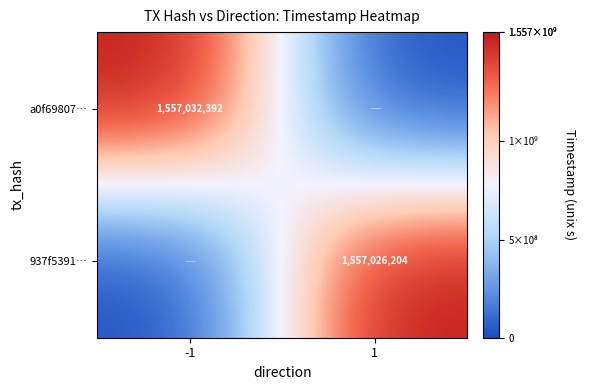

Is the value of a0f69807… at -1 greater than the value of 937f5391… at 1?

Yes